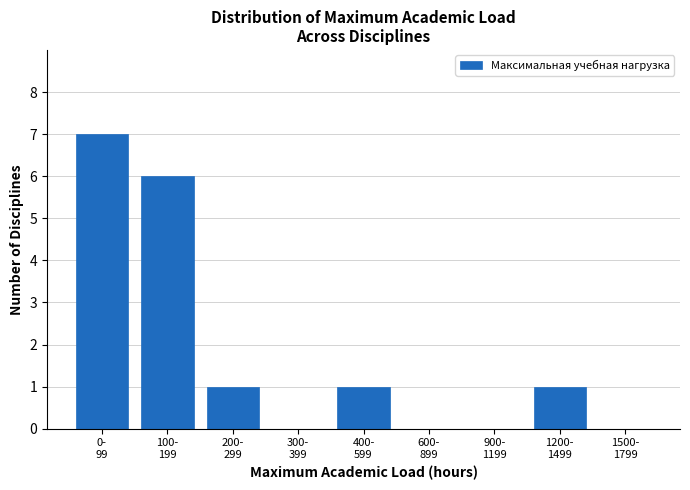

What is the maximum value shown in the chart?

7